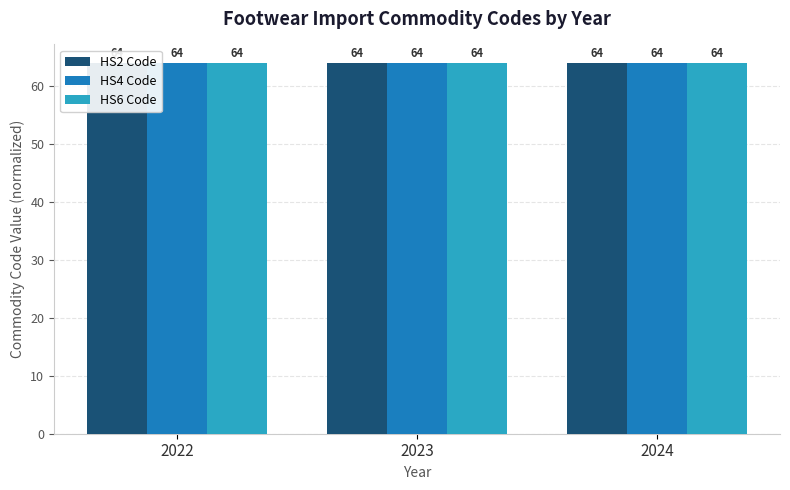

What value does the HS2 Code series have at 2023?

64.0